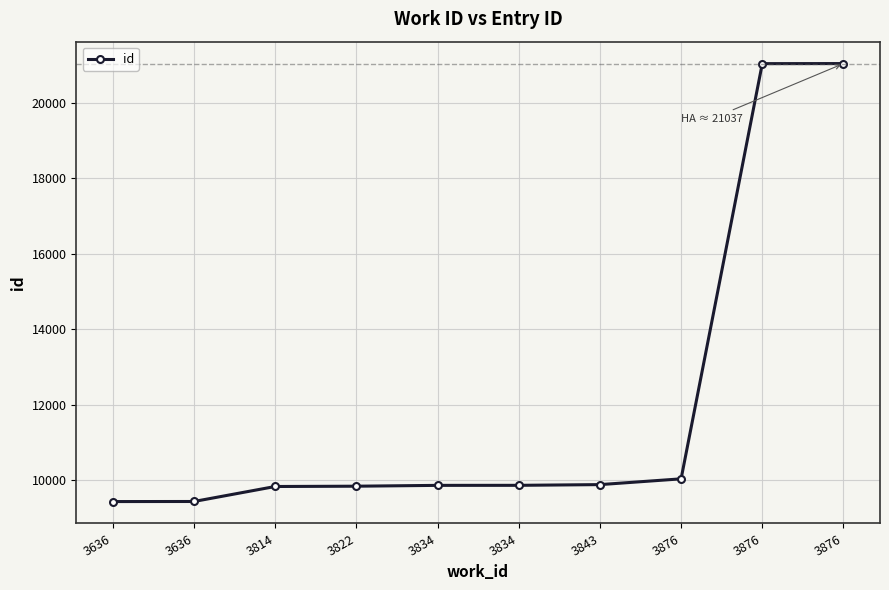

How many values are below 9866?

5